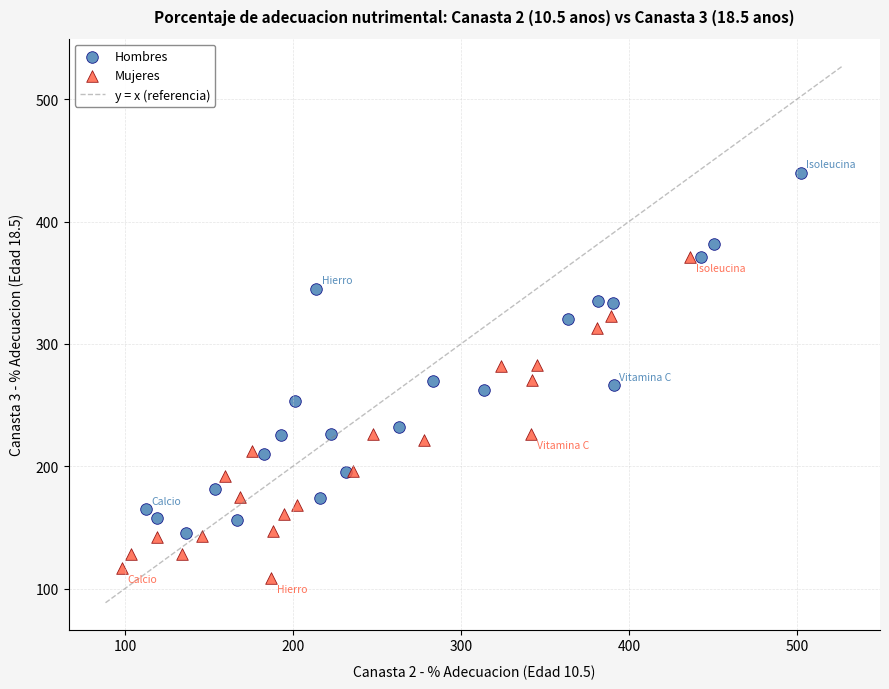

Which series contains the lowest Y value?

Mujeres